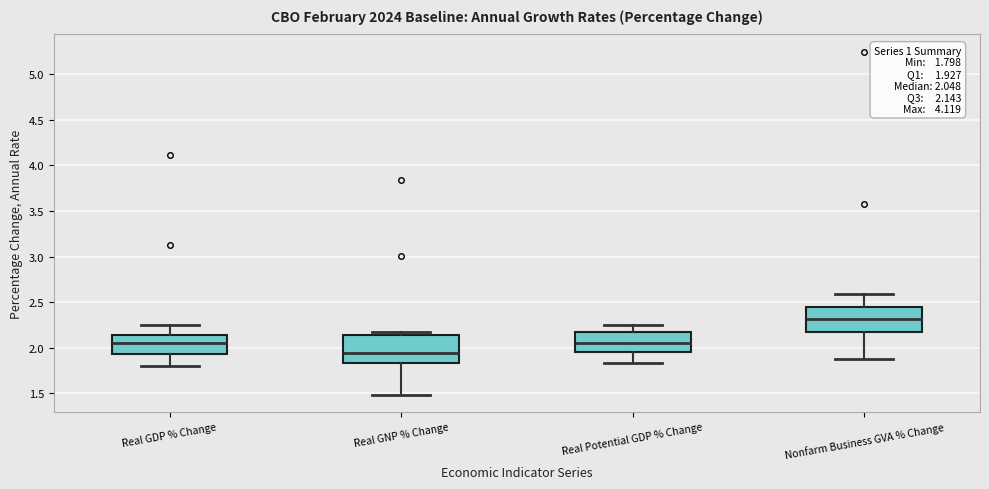

Which box has the highest median line?

Nonfarm Business GVA % Change